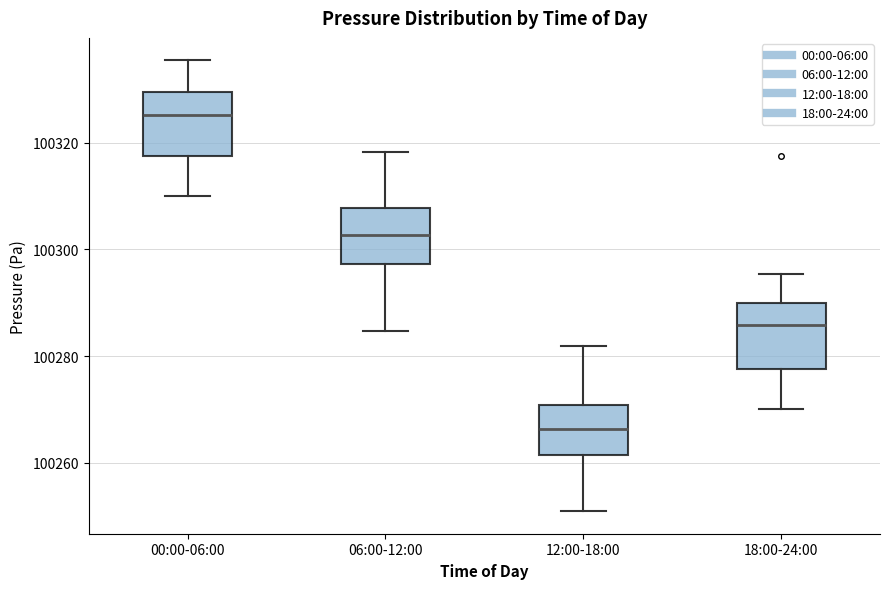

Reading left to right, transcribe this box plot: for each box, give where its median line is, the range the box spans, and where its two whiskers end, as read against the y-axis. The values are not printed on the chart, so give them approximately, as read against the axis.

00:00-06:00: median 100326, box 100318 to 100330, whiskers 100310 to 100336
06:00-12:00: median 100302, box 100298 to 100308, whiskers 100284 to 100318
12:00-18:00: median 100266, box 100262 to 100270, whiskers 100250 to 100282
18:00-24:00: median 100286, box 100278 to 100290, whiskers 100270 to 100296